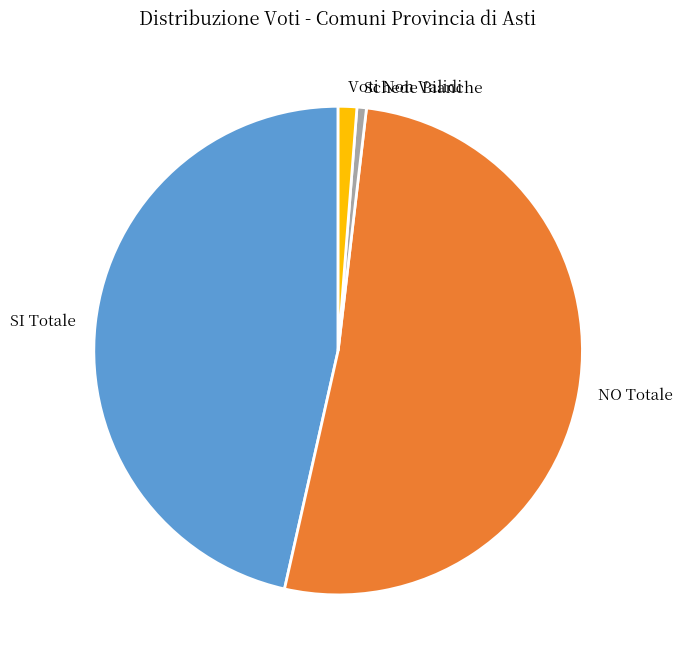

Which category accounts for the majority?

NO Totale